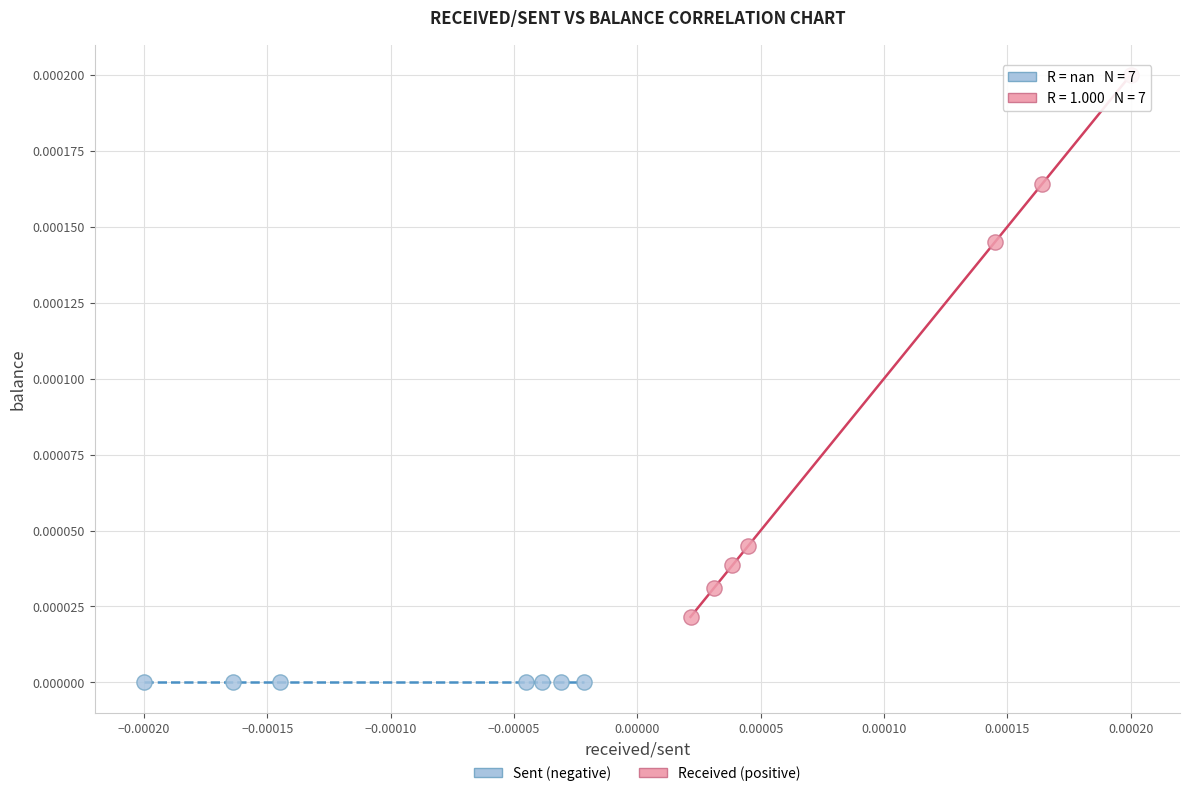

Which series contains the highest Y value?

Received (positive)